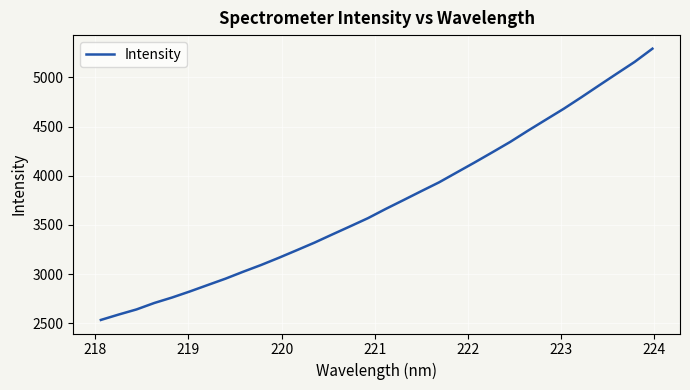

What is the difference between the maximum and minimum values?

2755.8